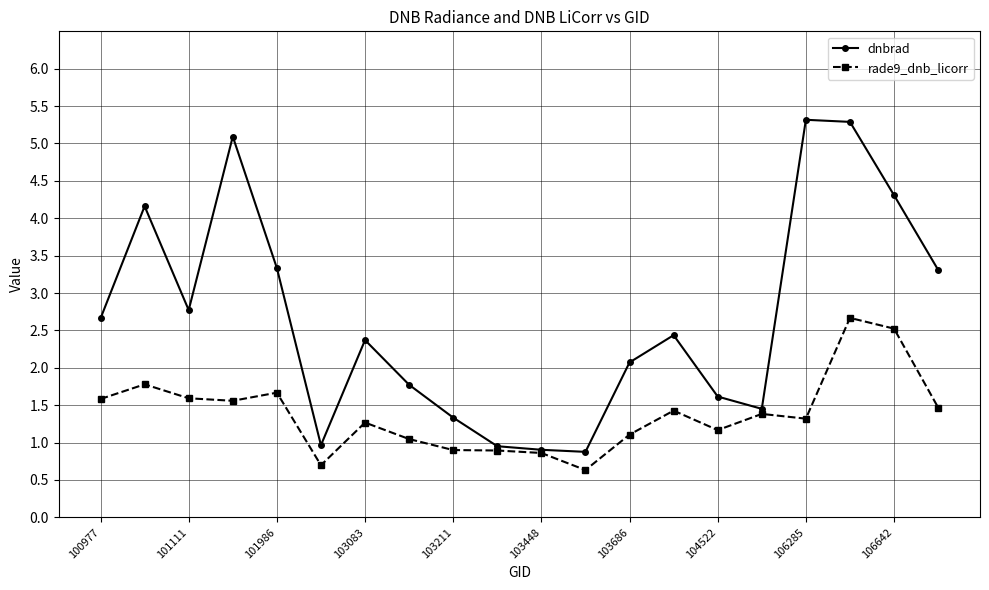

What is the maximum value for dnbrad?

5.3